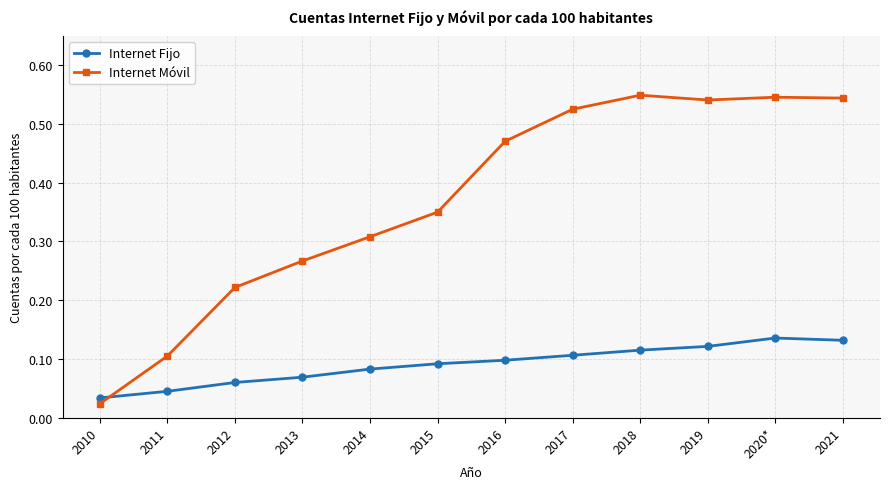

Does the chart have visible grid lines?

Yes